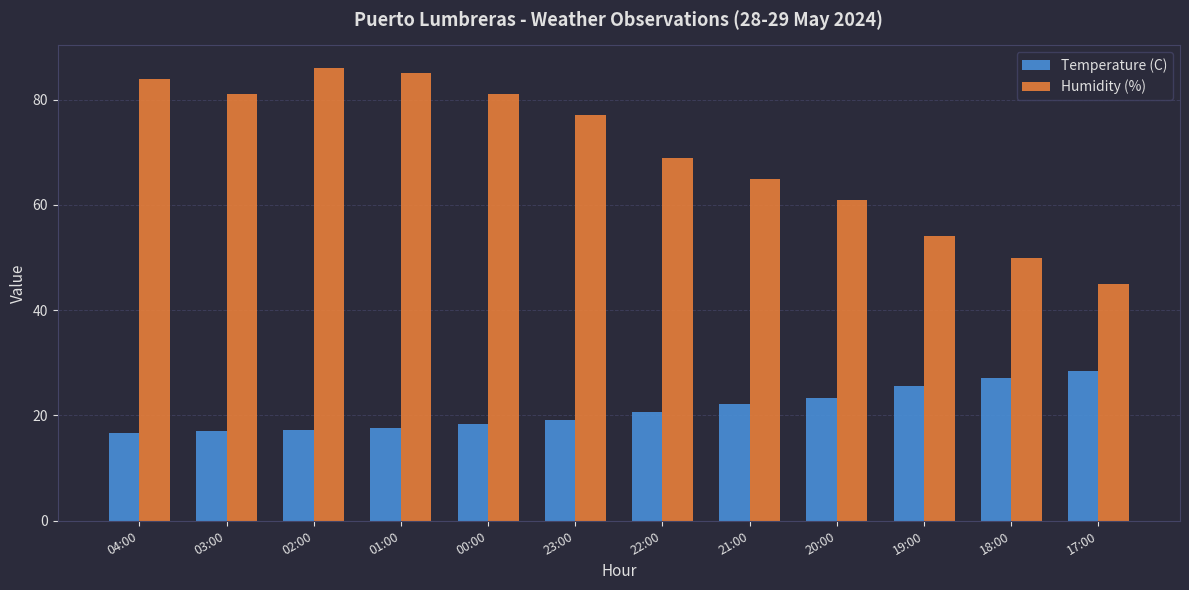

What is the difference between the second highest and minimum values in the Temperature (C) series?

10.5